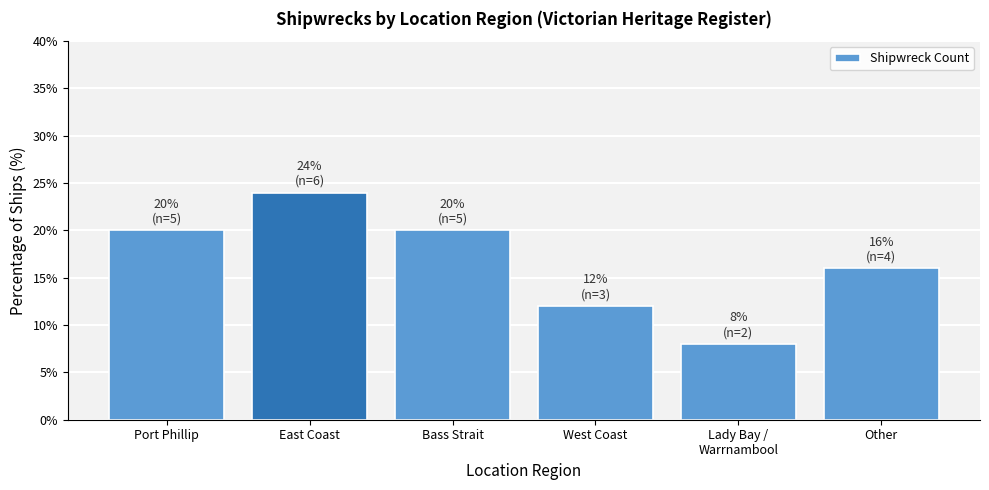

What is the value of the 6th bar from the left?

16